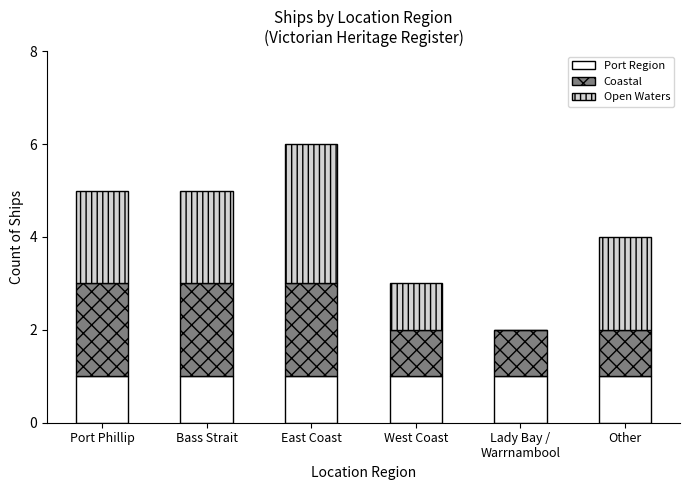

The Port Region series shows 0 at East Coast. True or false?

False